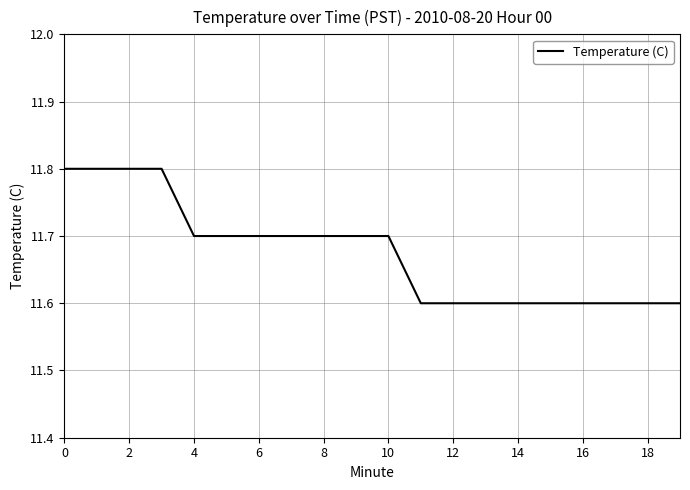

Does the chart have visible grid lines?

Yes